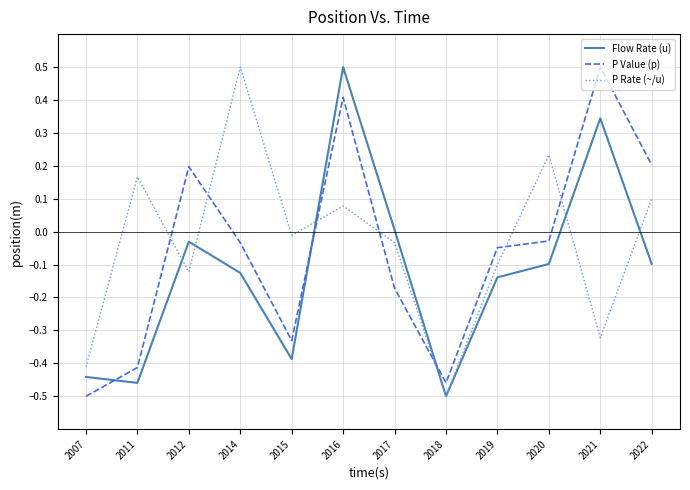

Where is Flow Rate (u) nearest to the value 0?

2017